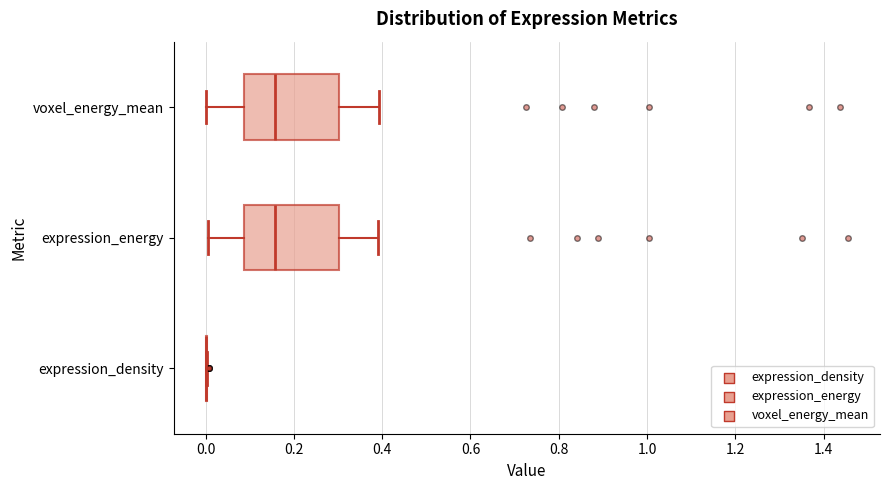

Reading bottom to top, transcribe this box plot: for each box, give where its median line is, the range the box spans, and where its two whiskers end, as read against the x-axis. The values are not printed on the chart, so give them approximately, as read against the axis.

expression_density: box collapsed to a line at 0.00, whiskers 0.00 to 0.00
expression_energy: median 0.16, box 0.08 to 0.30, whiskers 0.00 to 0.40
voxel_energy_mean: median 0.16, box 0.08 to 0.30, whiskers 0.00 to 0.40